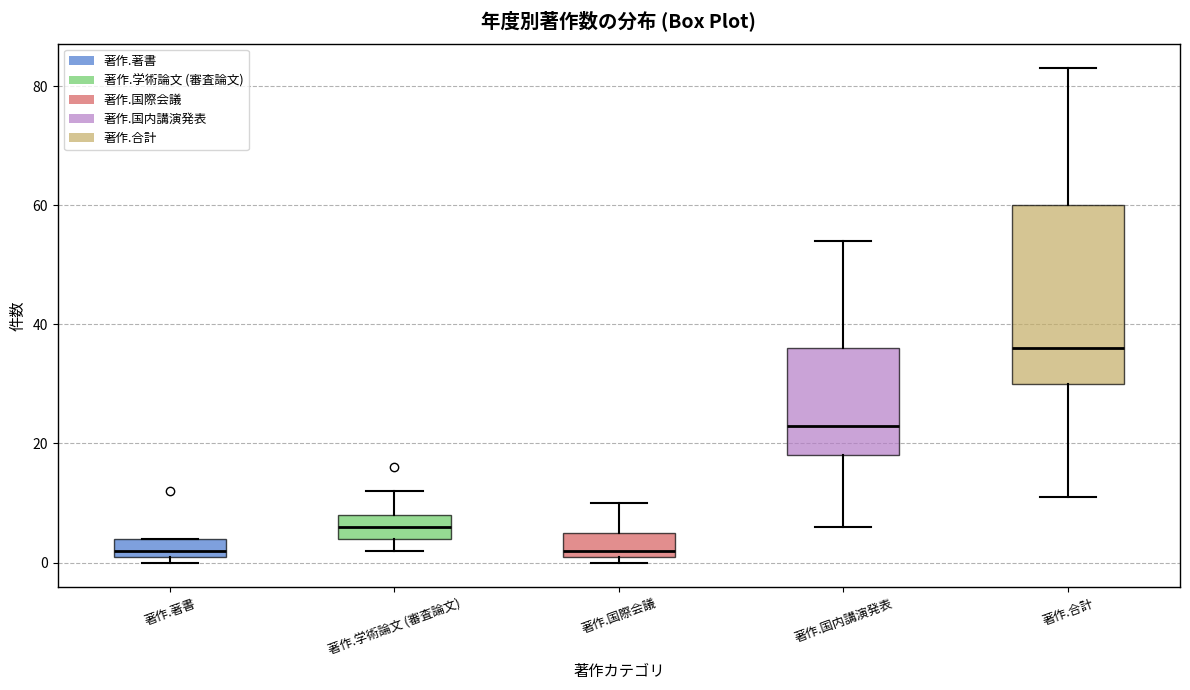

Reading left to right, read every box against the y-axis: the position of its median line, the range the box covers, and the ends of its whiskers. The values are not printed on the chart, so give them approximately, as read against the axis.

著作.著書: median 2 (just above the box's lower edge), box 2 to 4, whiskers 0 to 4
著作.学術論文 (審査論文): median 6, box 4 to 8, whiskers 2 to 12
著作.国際会議: median 2 (just above the box's lower edge), box 2 to 6, whiskers 0 to 10
著作.国内講演発表: median 24, box 18 to 36, whiskers 6 to 54
著作.合計: median 36, box 30 to 60, whiskers 12 to 84